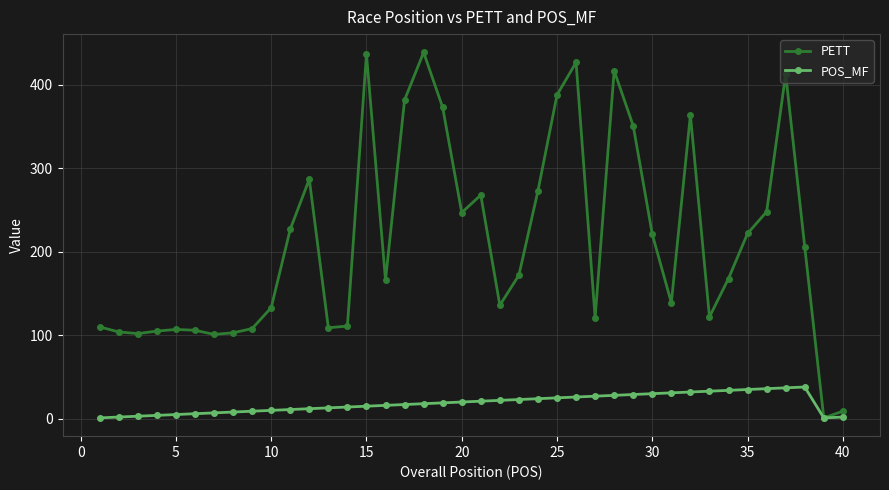

Which series has the largest total across all categories?

PETT